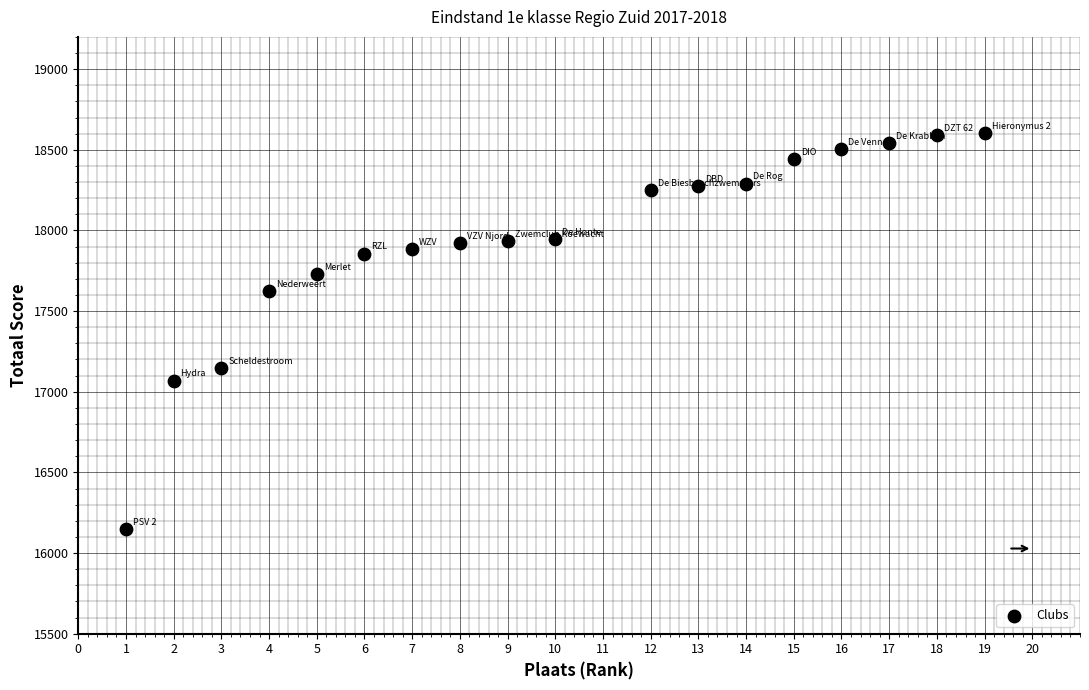

What is the range of X values (max minus min)?

18.0